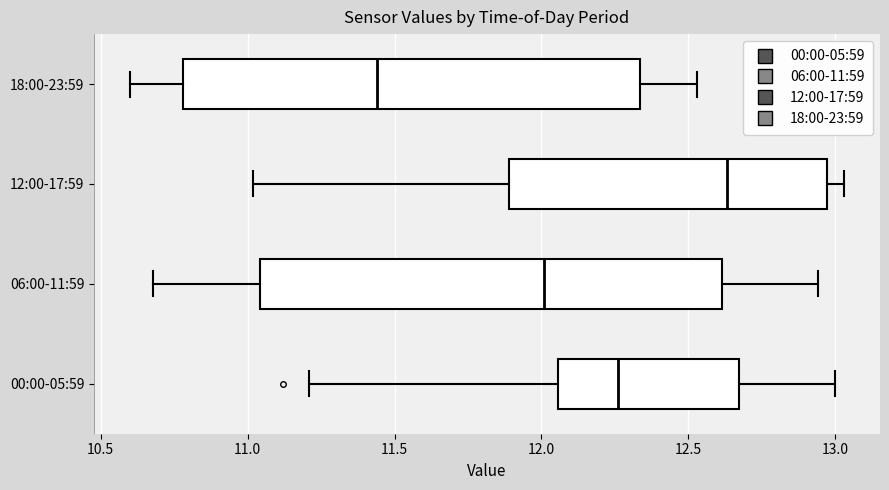

Where is the right edge of the box for 18:00-23:59 on the x-axis? The values are not printed on the chart, so give them approximately, as read against the axis.

12.35